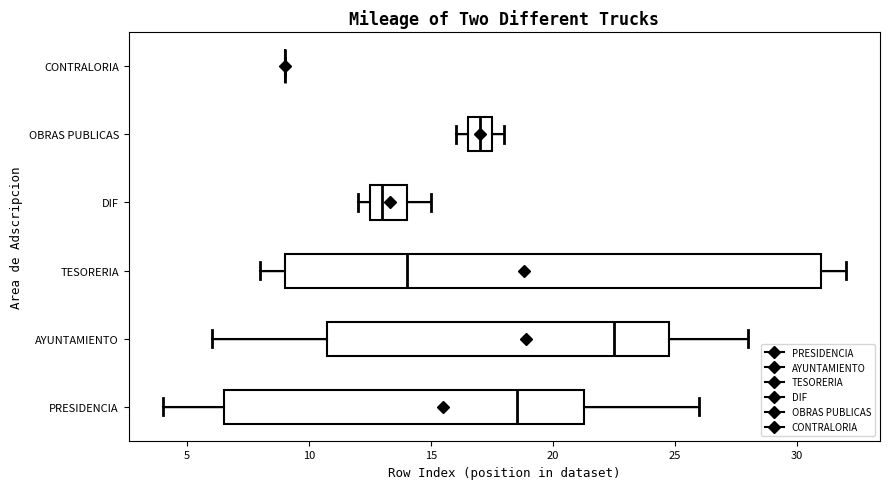

Where is the right edge of the box for OBRAS PUBLICAS on the x-axis? The values are not printed on the chart, so give them approximately, as read against the axis.

17.5